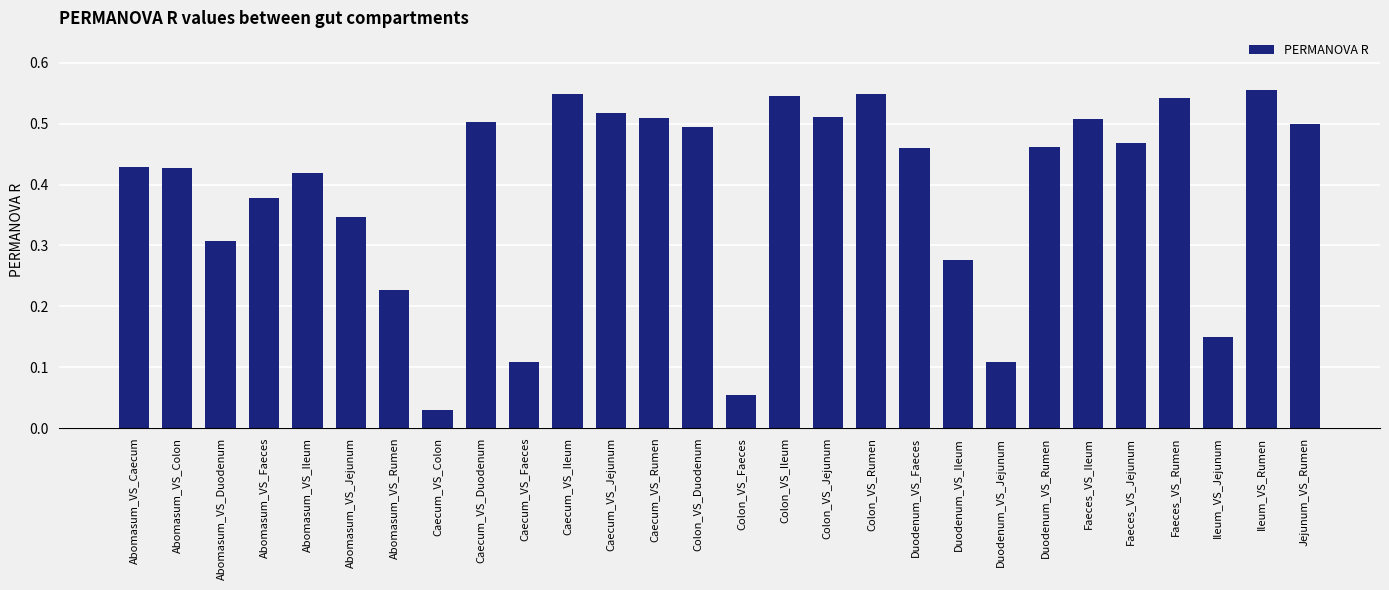

Which has a higher value, Abomasum_VS_Ileum or Abomasum_VS_Faeces?

Abomasum_VS_Ileum